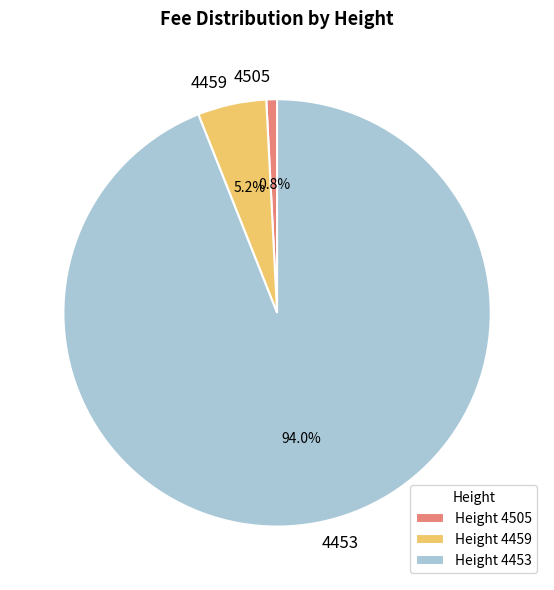

Is the sum of 4453 and 4505 greater than half?

Yes